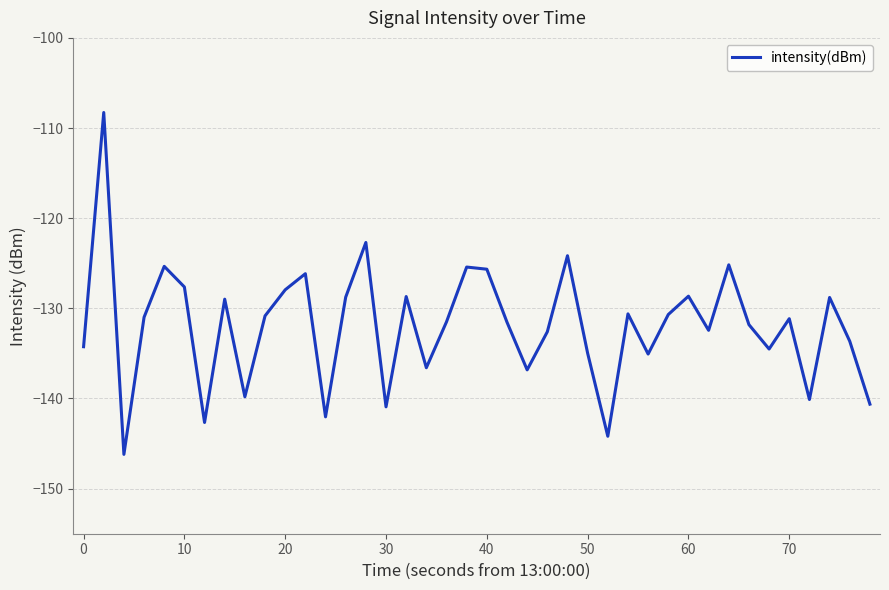

What is the greatest value displayed?

-108.3